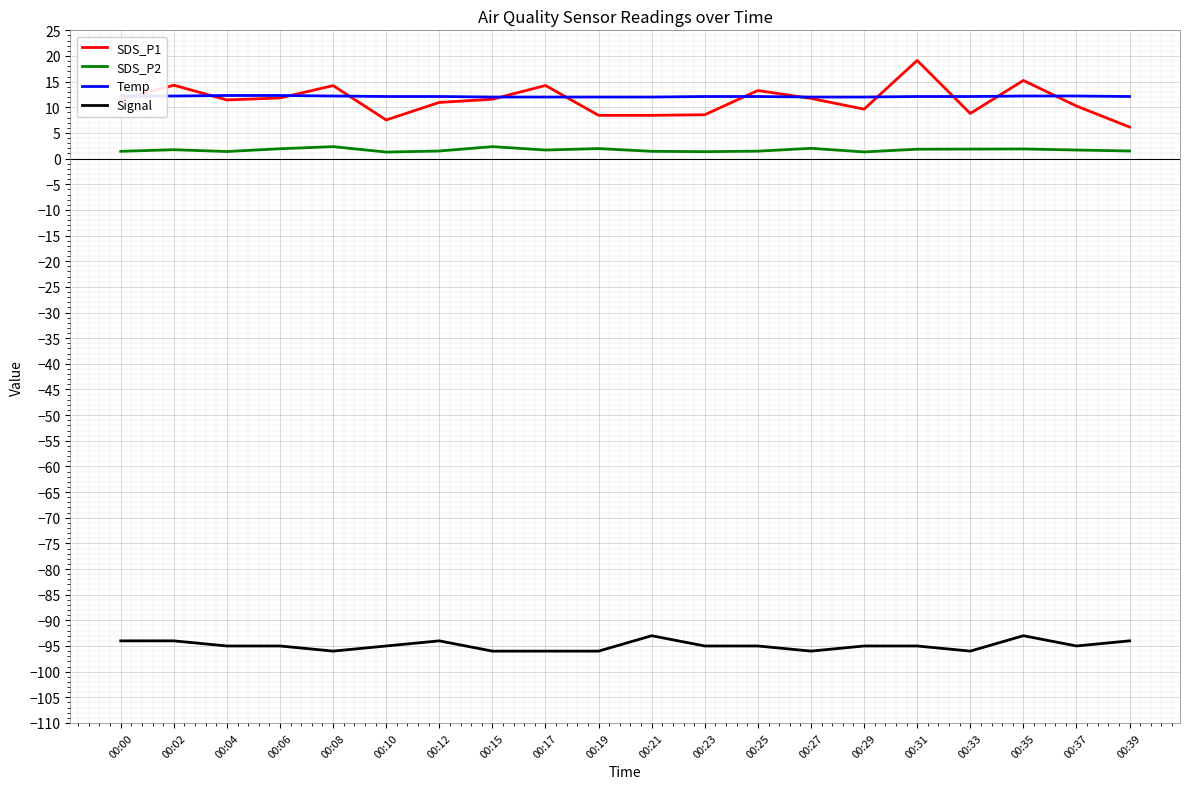

What are all the series names shown in the legend?

SDS_P1, SDS_P2, Temp, Signal